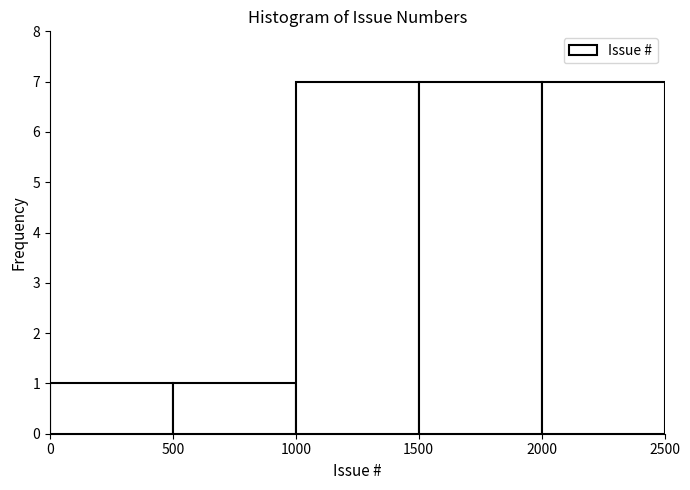

Reading left to right, list every bar in this chart as the range it spans on the x-axis followed by its height. The values are not printed on the chart, so give them approximately, as read against the axis.

0 to 500: 1
500 to 1000: 1
1000 to 1500: 7
1500 to 2000: 7
2000 to 2500: 7